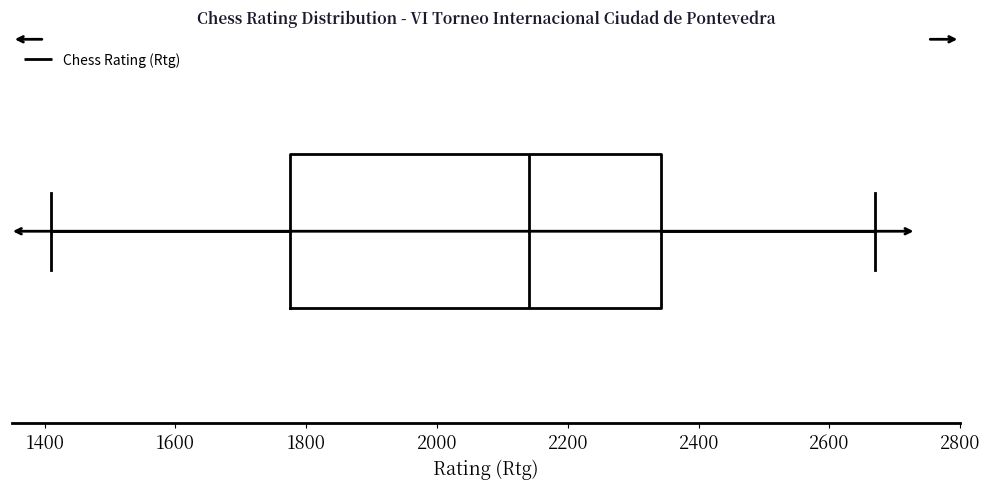

Where is the left edge of the box on the x-axis? The values are not printed on the chart, so give them approximately, as read against the axis.

1780